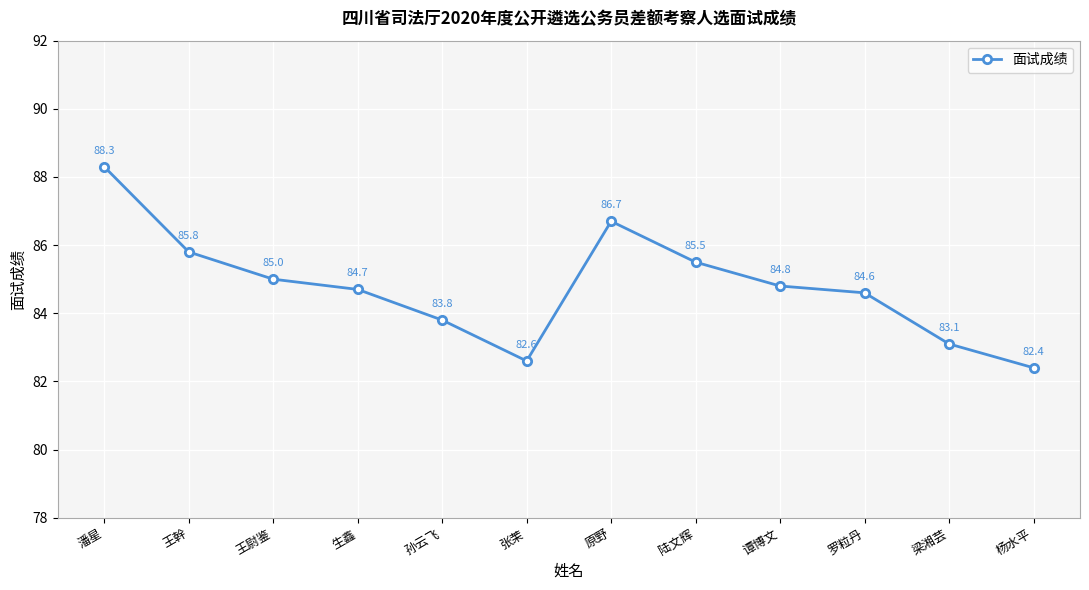

What is the change in value from 生鑫 to 谭博文?

+0.1